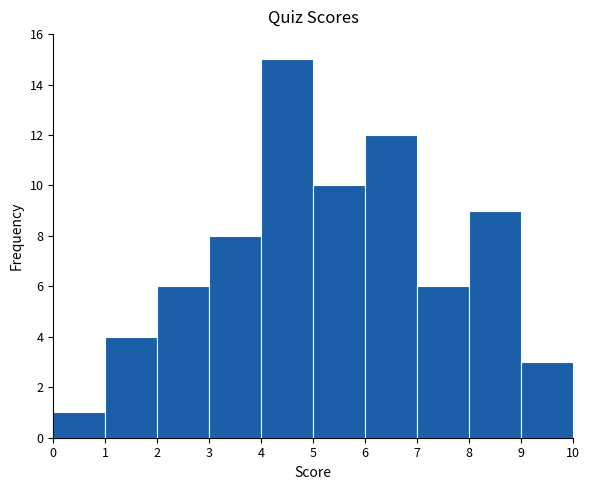

Which range on the x-axis has the tallest bar?

4 to 5